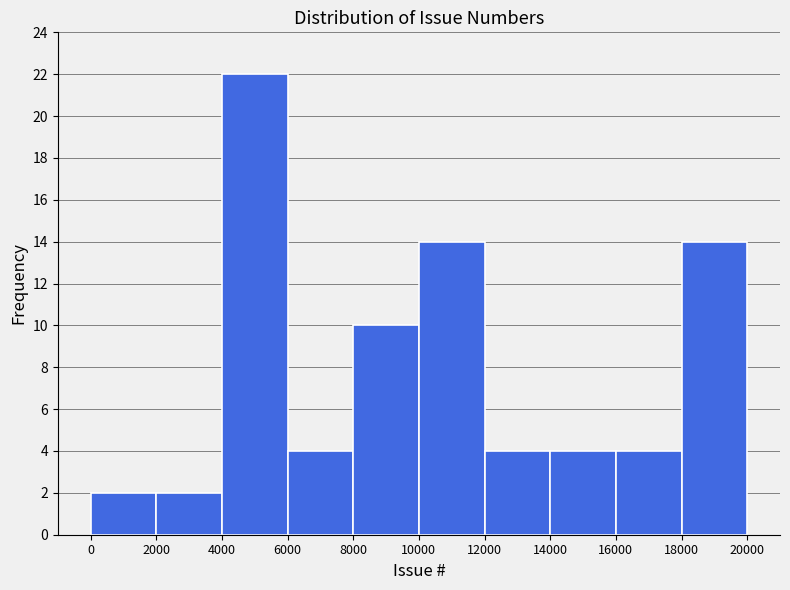

Reading left to right, transcribe this chart: for each bar, give the range it covers on the x-axis and its height. The values are not printed on the chart, so give them approximately, as read against the axis.

0 to 2000: 2
2000 to 4000: 2
4000 to 6000: 22
6000 to 8000: 4
8000 to 10000: 10
10000 to 12000: 14
12000 to 14000: 4
14000 to 16000: 4
16000 to 18000: 4
18000 to 20000: 14